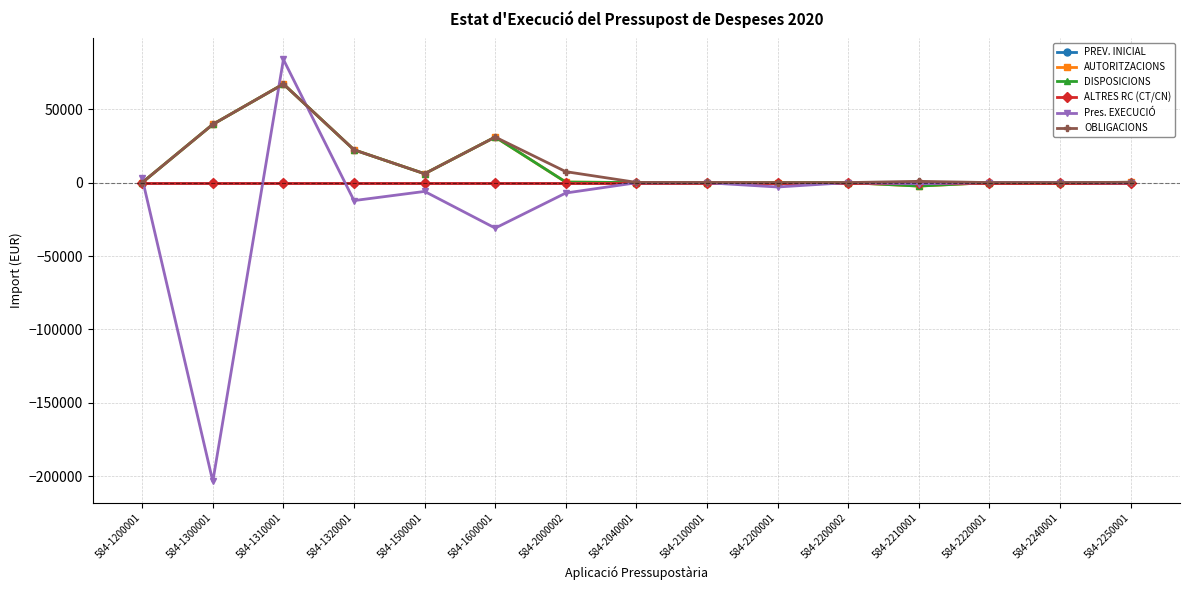

Is this an area chart (filled region under the line)?

No